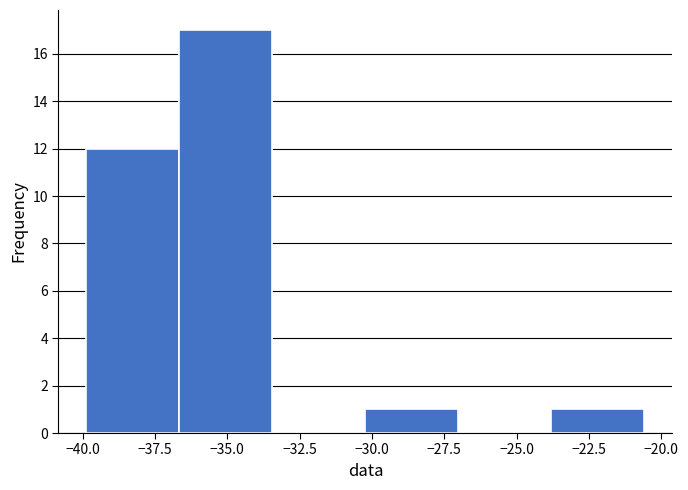

How tall is the bar that spans -36.5 to -33.5 on the x-axis? Neither the bar edges nor the heights are printed on the chart, so give them approximately, as read against the axes.

17